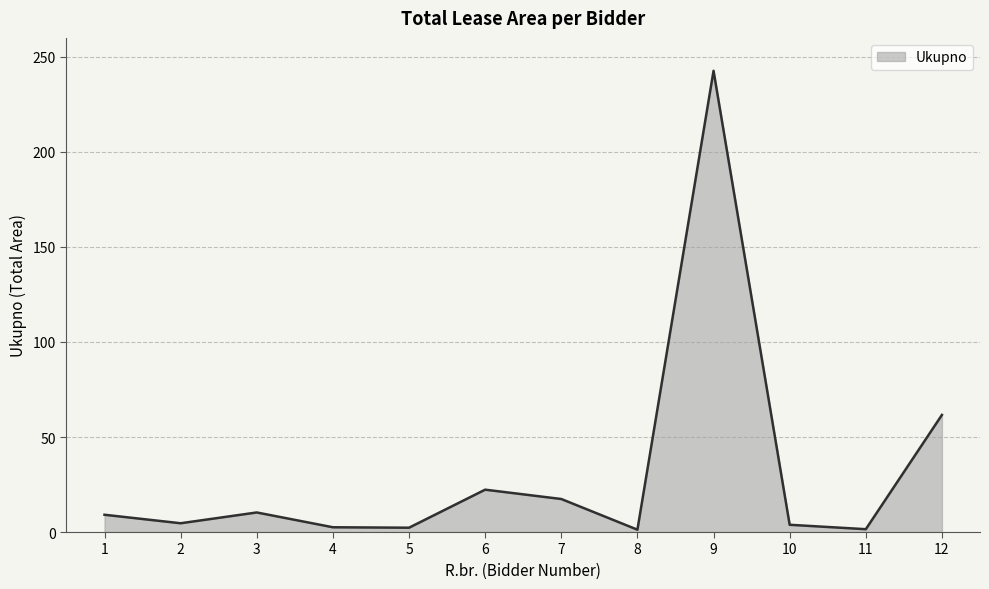

At which category does the chart reach its peak across all series?

9